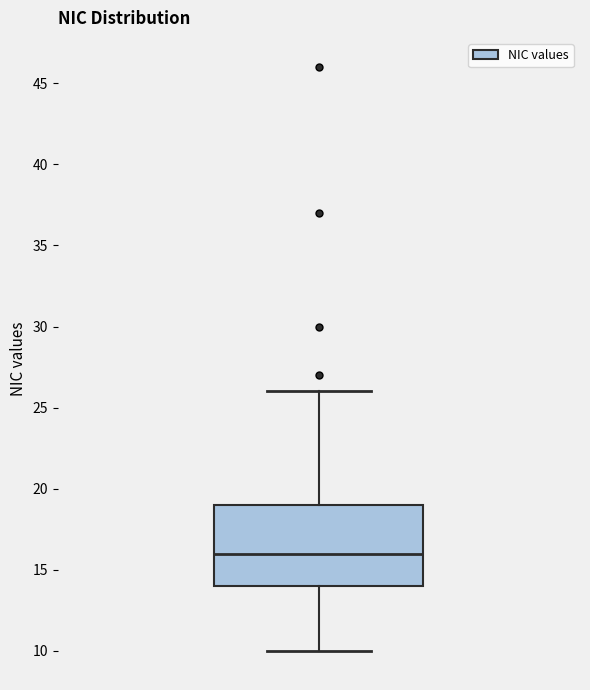

Where does the median line of the box sit on the y-axis? The values are not printed on the chart, so give them approximately, as read against the axis.

16